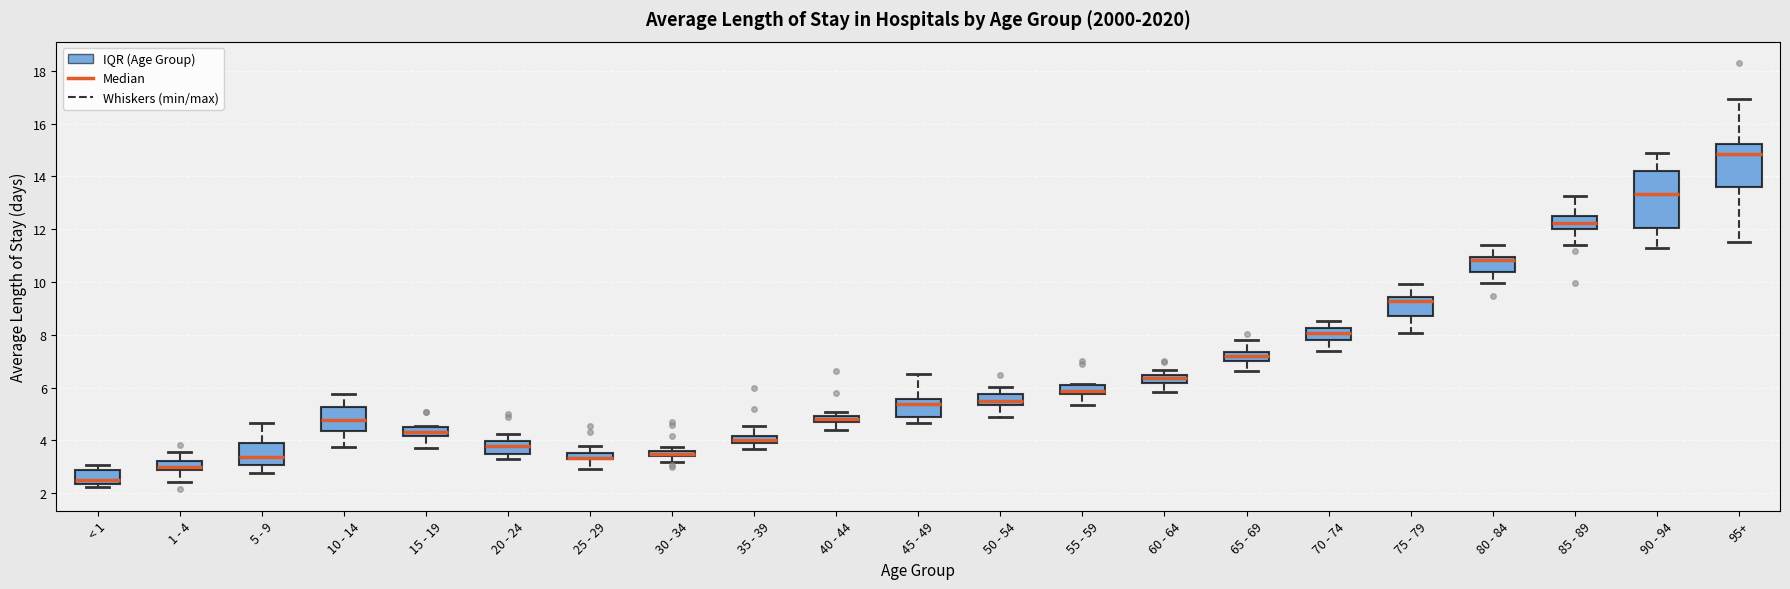

Comparing the boxes themselves (not the whiskers), which one is the tallest?

90 - 94